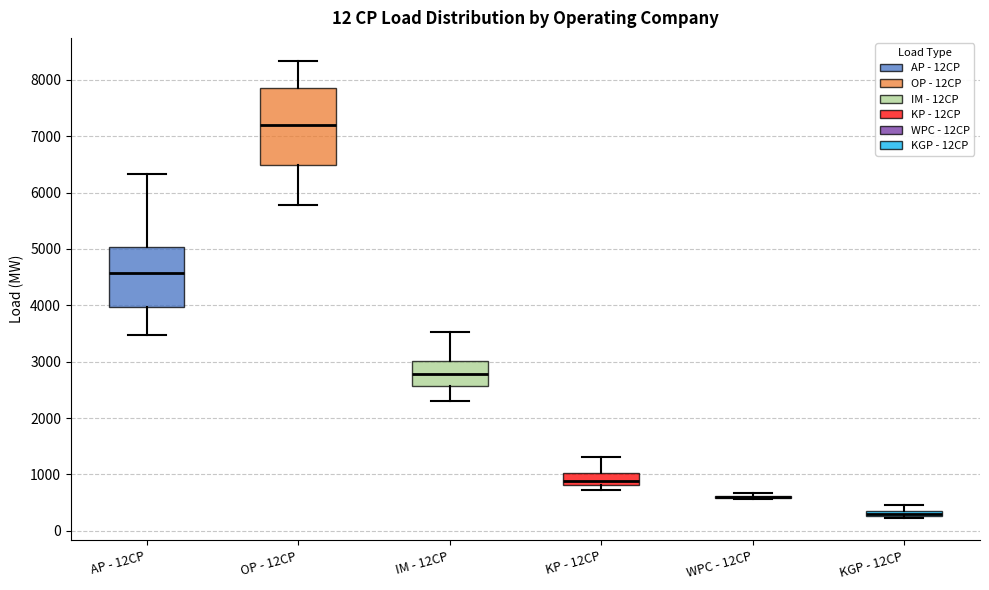

Where is the lower edge of the box for KP - 12CP on the y-axis? The values are not printed on the chart, so give them approximately, as read against the axis.

800